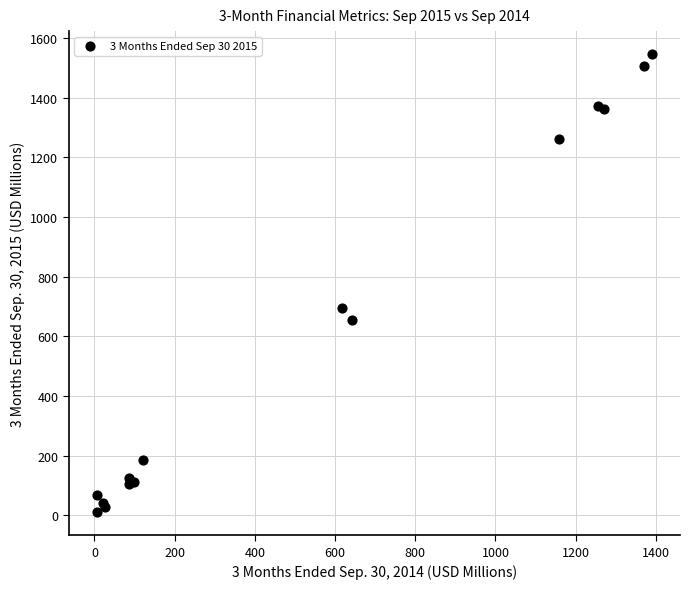

What Y value in the scatter plot is closest to 777?

693.9